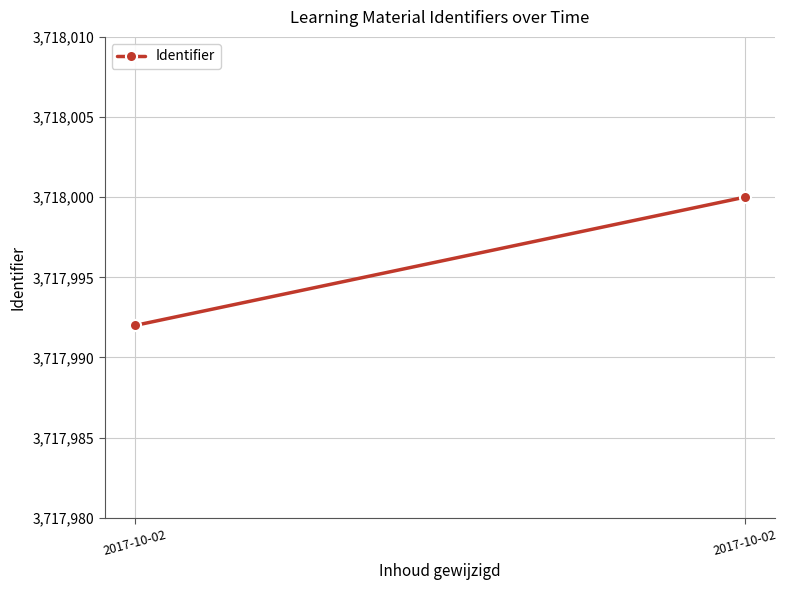

Rank the categories by value from highest to lowest.

2017-10-02, 2017-10-02